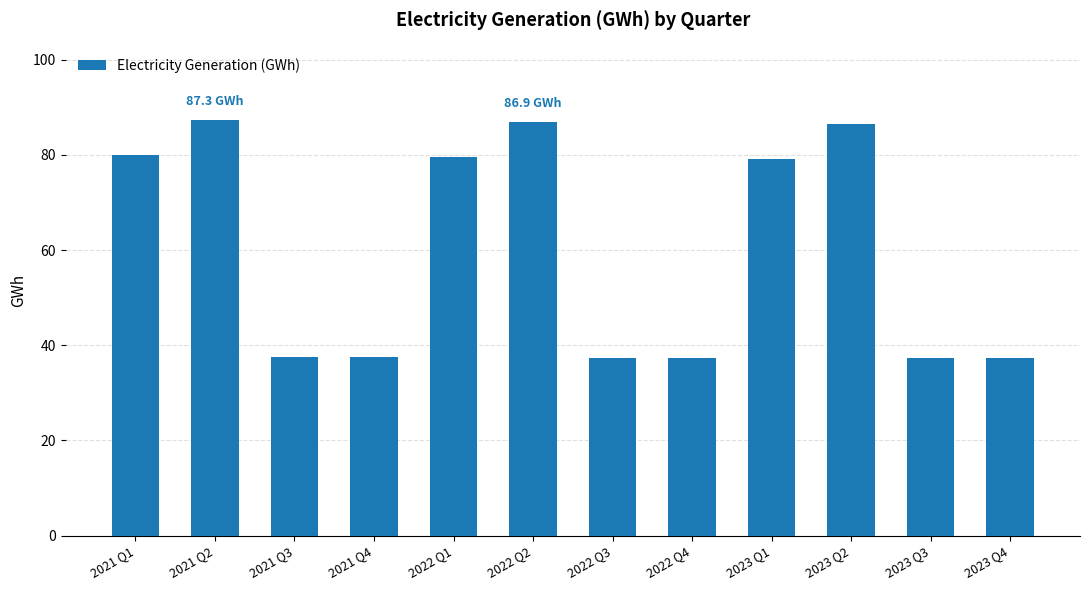

The value at 2022 Q2 is 140.7. True or false?

False